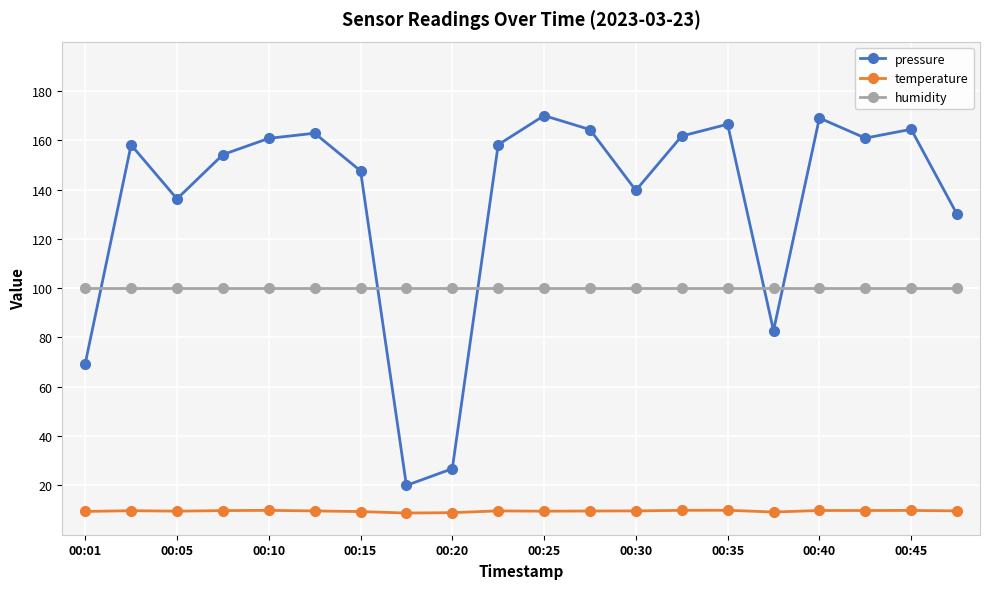

Which series has the largest total across all categories?

pressure